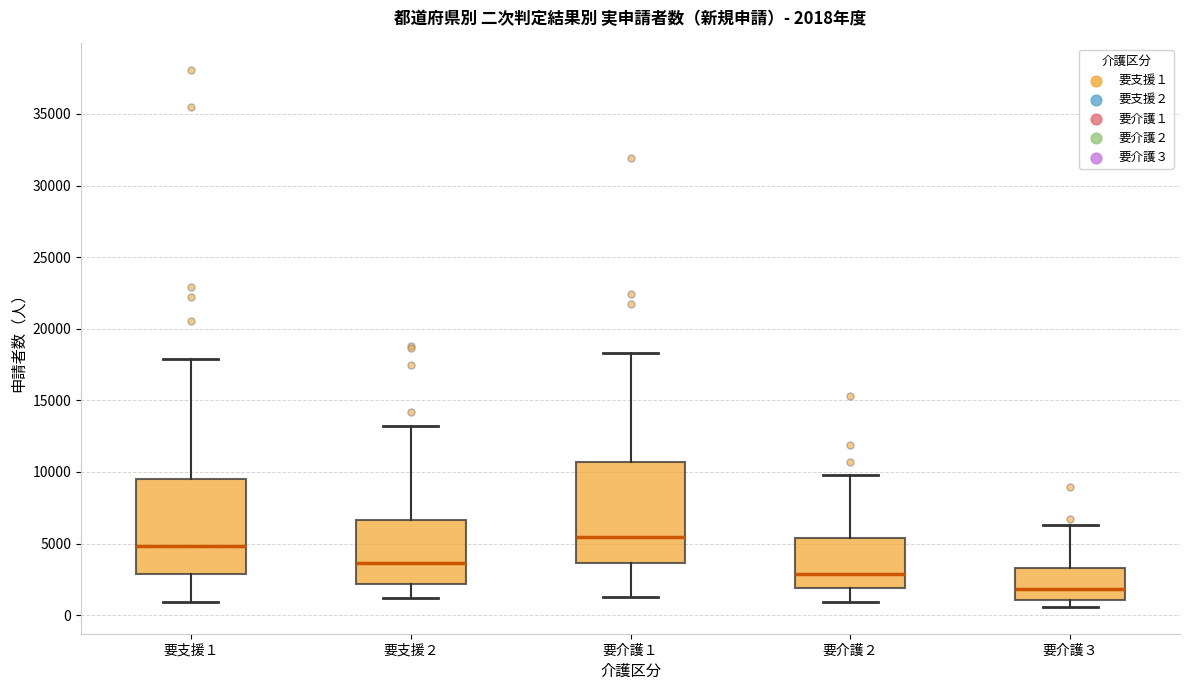

Which box has the highest median line?

要介護１